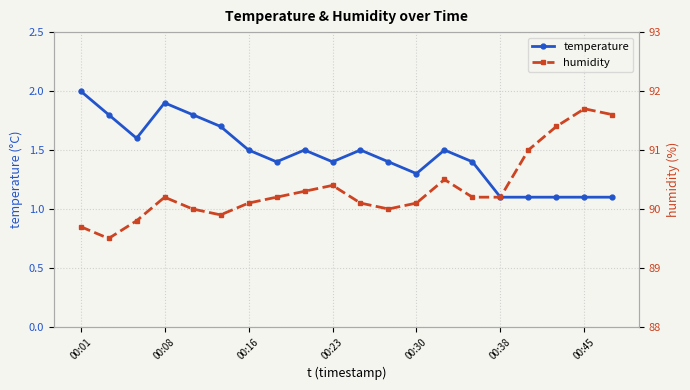

The temperature series shows 1.5 at 00:16. True or false?

True